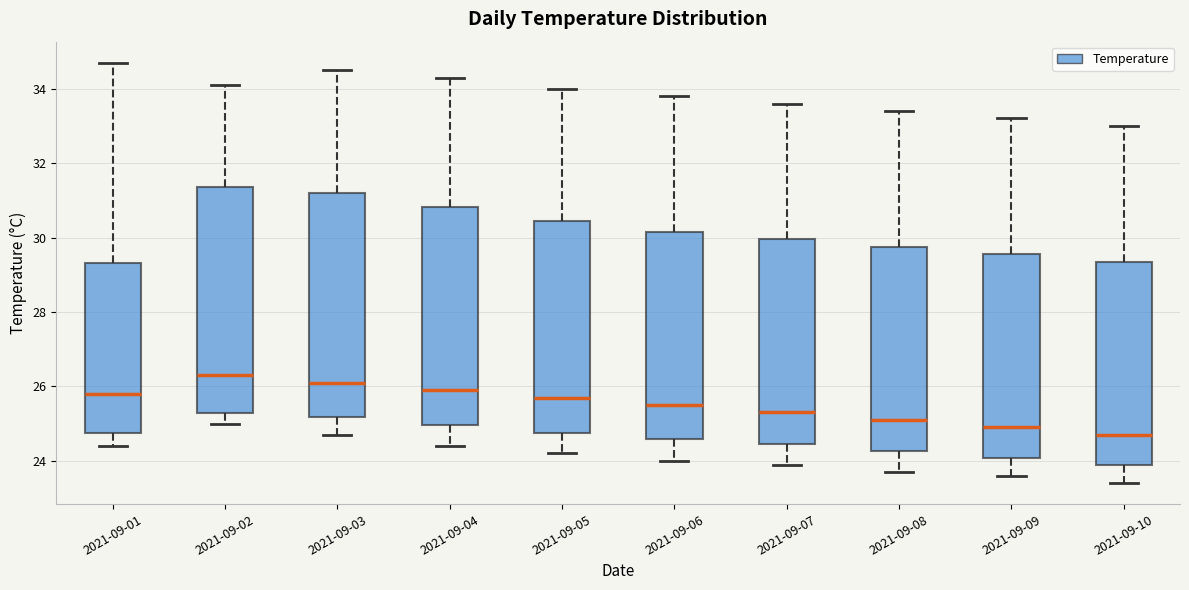

Reading left to right, read every box against the y-axis: the position of its median line, the range the box covers, and the ends of its whiskers. The values are not printed on the chart, so give them approximately, as read against the axis.

2021-09-01: median 25.8, box 24.8 to 29.4, whiskers 24.4 to 34.8
2021-09-02: median 26.4, box 25.2 to 31.4, whiskers 25.0 to 34.2
2021-09-03: median 26.2, box 25.2 to 31.2, whiskers 24.8 to 34.6
2021-09-04: median 26.0, box 25.0 to 30.8, whiskers 24.4 to 34.4
2021-09-05: median 25.8, box 24.8 to 30.4, whiskers 24.2 to 34.0
2021-09-06: median 25.6, box 24.6 to 30.2, whiskers 24.0 to 33.8
2021-09-07: median 25.4, box 24.4 to 30.0, whiskers 24.0 to 33.6
2021-09-08: median 25.2, box 24.2 to 29.8, whiskers 23.8 to 33.4
2021-09-09: median 25.0, box 24.0 to 29.6, whiskers 23.6 to 33.2
2021-09-10: median 24.8, box 24.0 to 29.4, whiskers 23.4 to 33.0